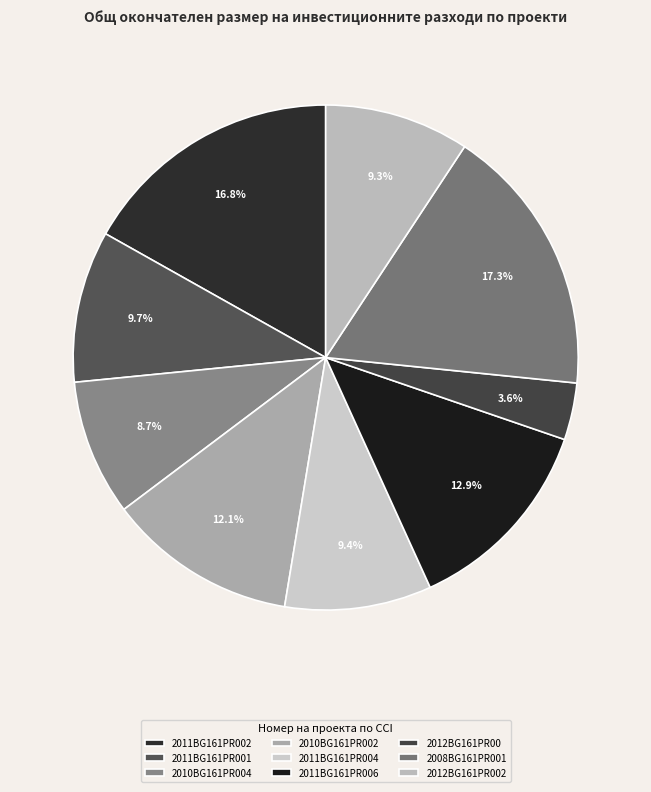

Between 2012BG161PR002 and 2008BG161PR001, which is larger?

2008BG161PR001